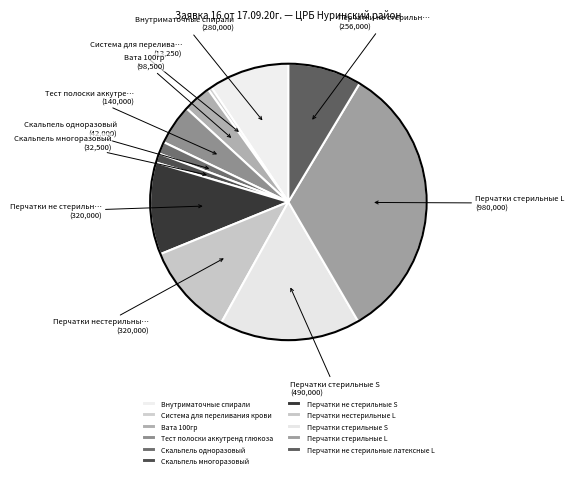

How many segments does this pie chart have?

11